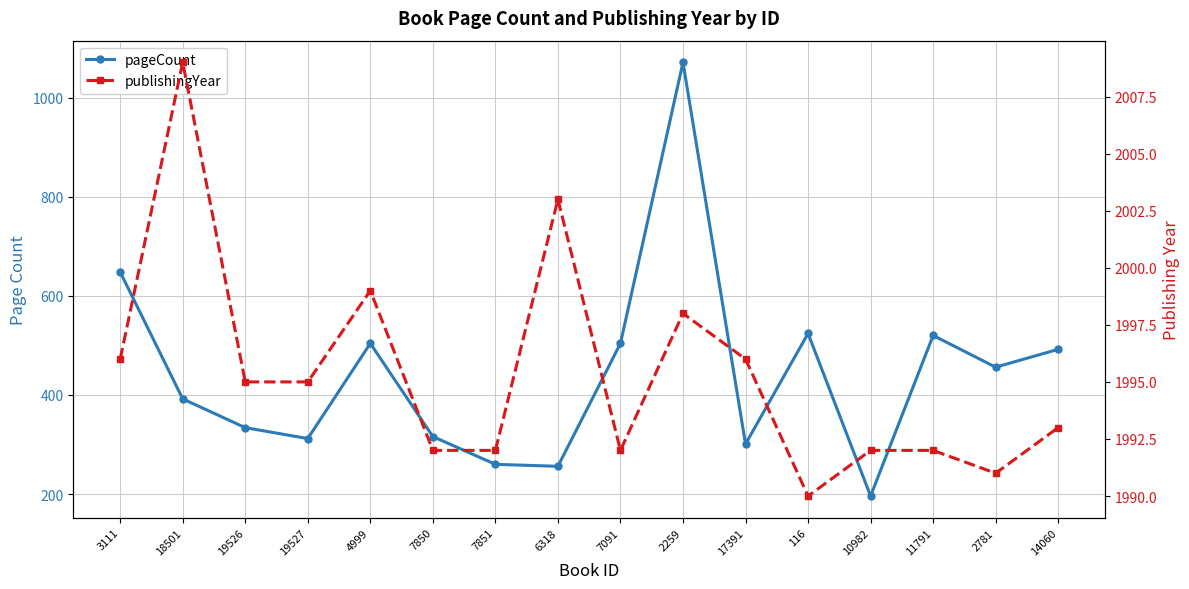

True or false: publishingYear has a value of 3201 at 6318.

False